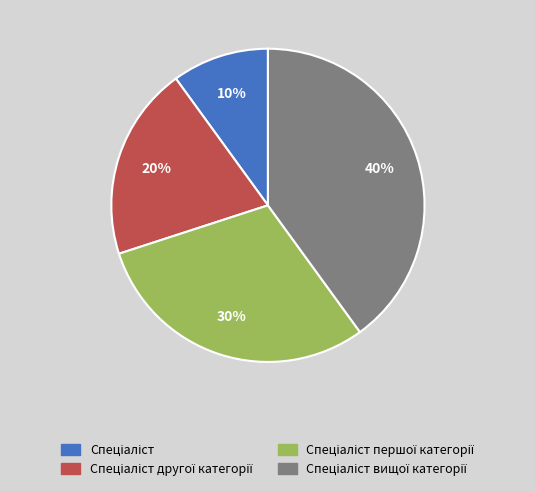

Is there a majority slice in this chart?

No